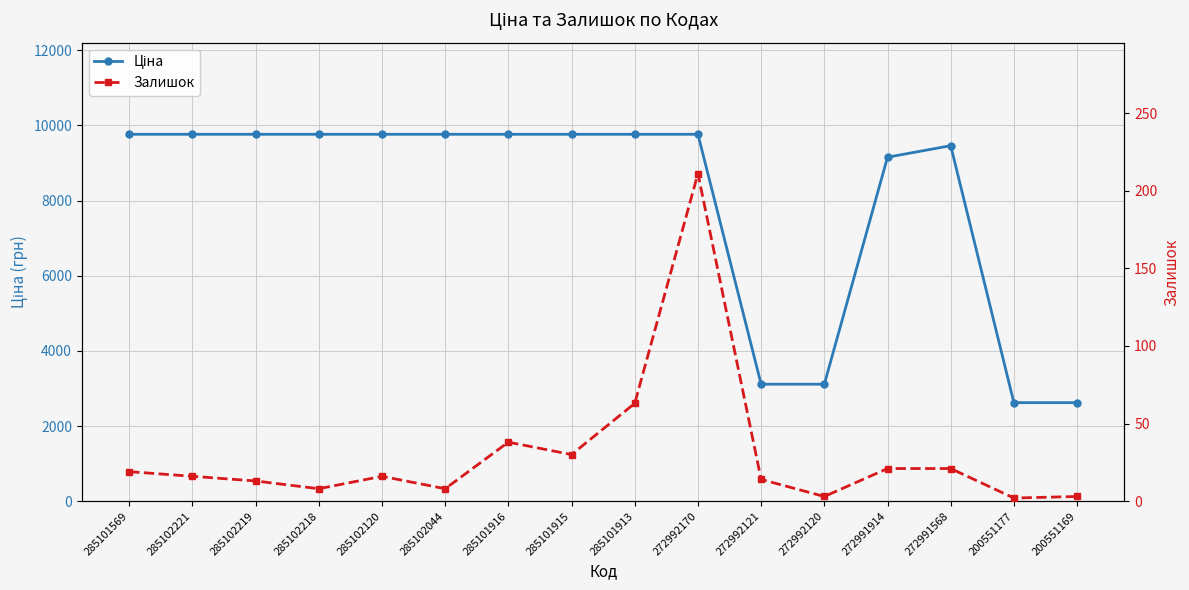

Which series changed the most between 272992170 and 272991914?

Ціна